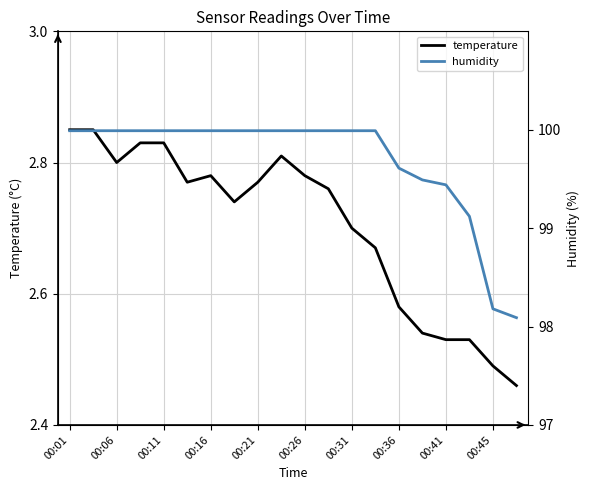

Reading left to right, what are all the values shown in this chart?

temperature: 2.9	2.9	2.8	2.8	2.8	2.8	2.8	2.7	2.8	2.8	2.8	2.8	2.7	2.7	2.6	2.5	2.5	2.5	2.5	2.5
humidity: 100.0	100.0	100.0	100.0	100.0	100.0	100.0	100.0	100.0	100.0	100.0	100.0	100.0	100.0	99.6	99.5	99.4	99.1	98.2	98.1